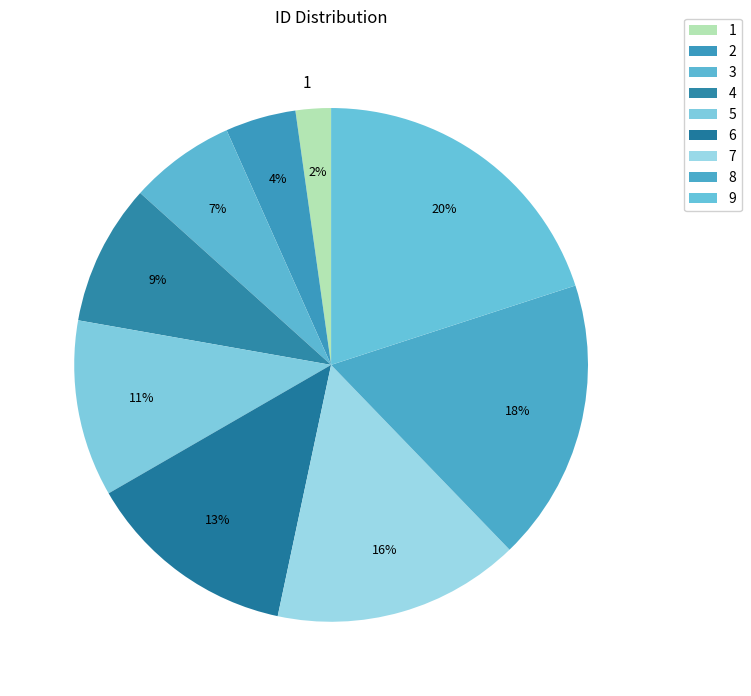

Which category has the biggest portion of the pie?

9